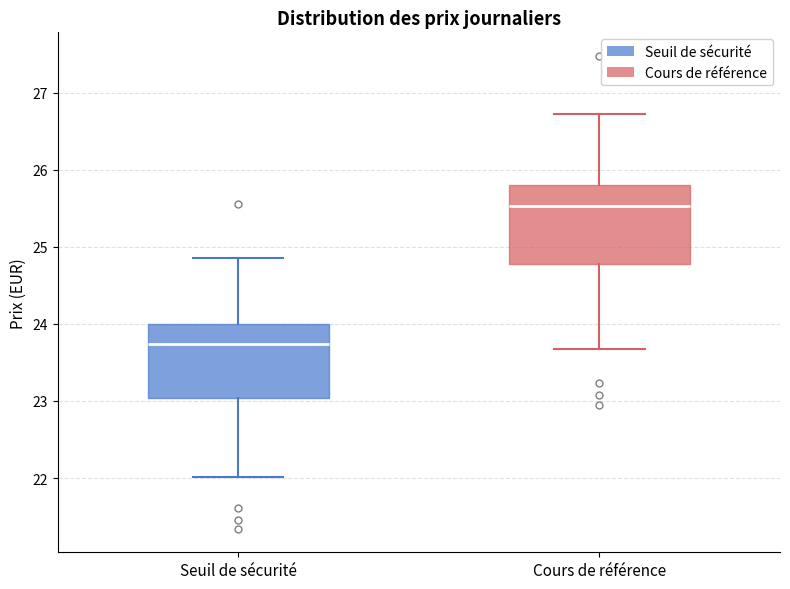

Which box has the highest median line?

Cours de référence